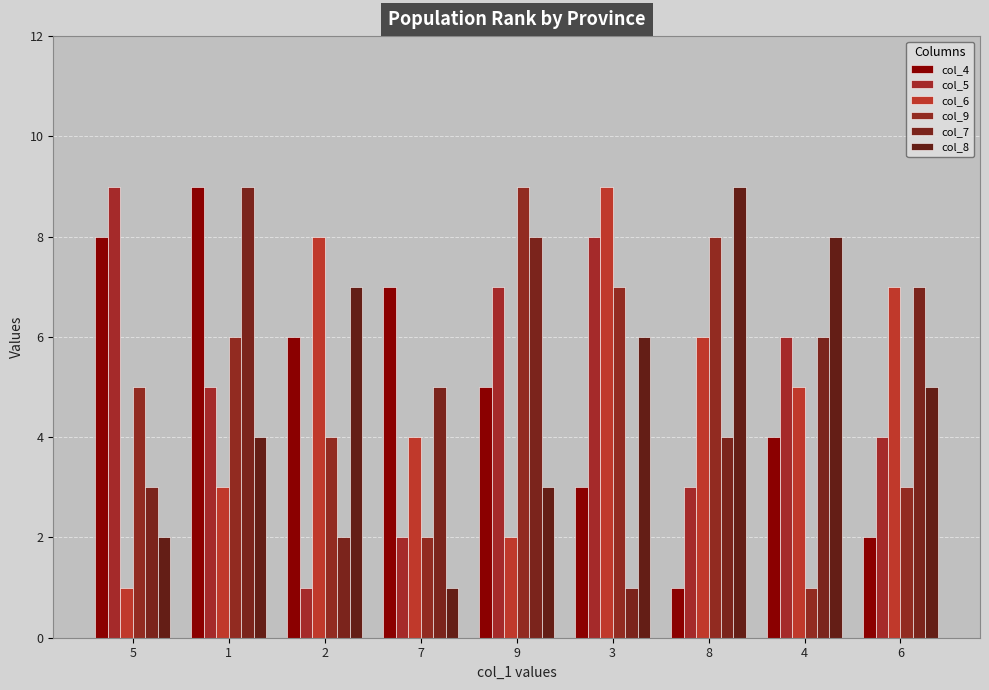

How many col_7 values are between 3 and 7?

5